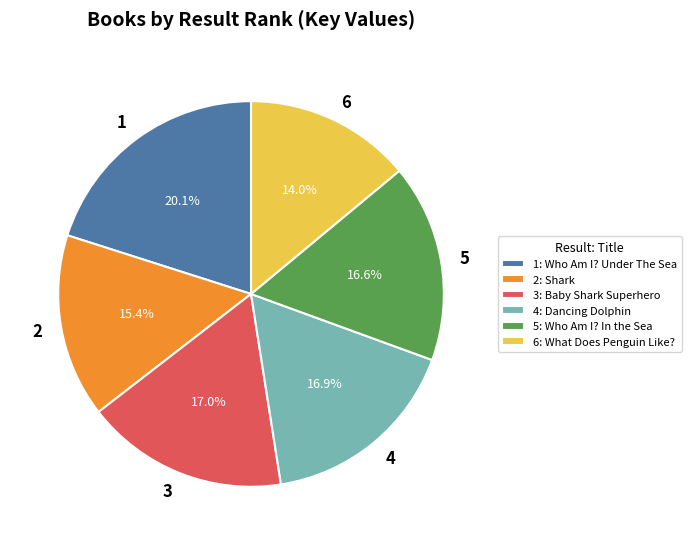

Count the number of slices in the pie.

6